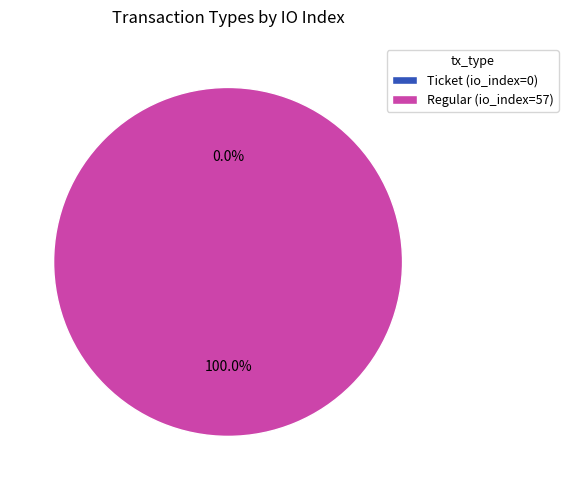

Is the sum of Ticket and Regular greater than half?

Yes